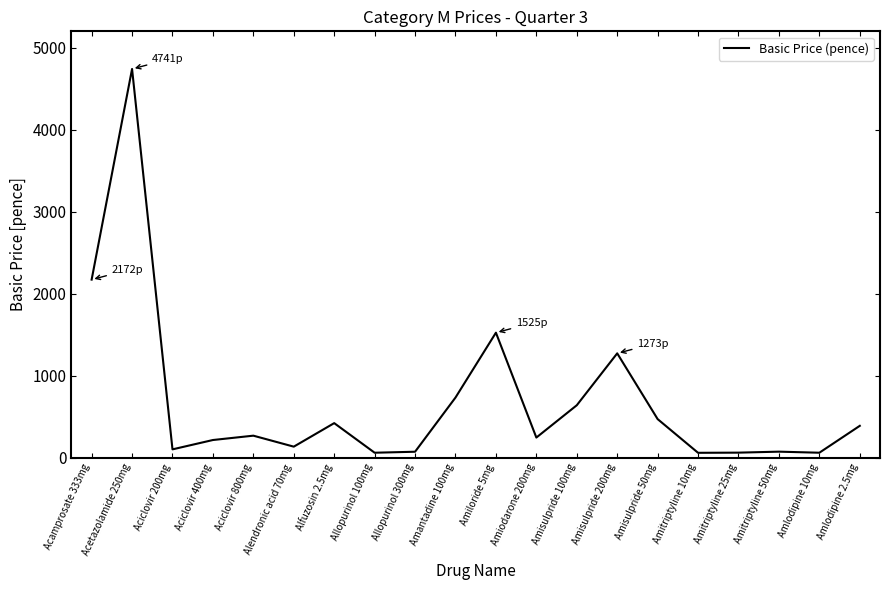

What is the ratio of the value at Amisulpride 200mg to the value at Amantadine 100mg?

1.7